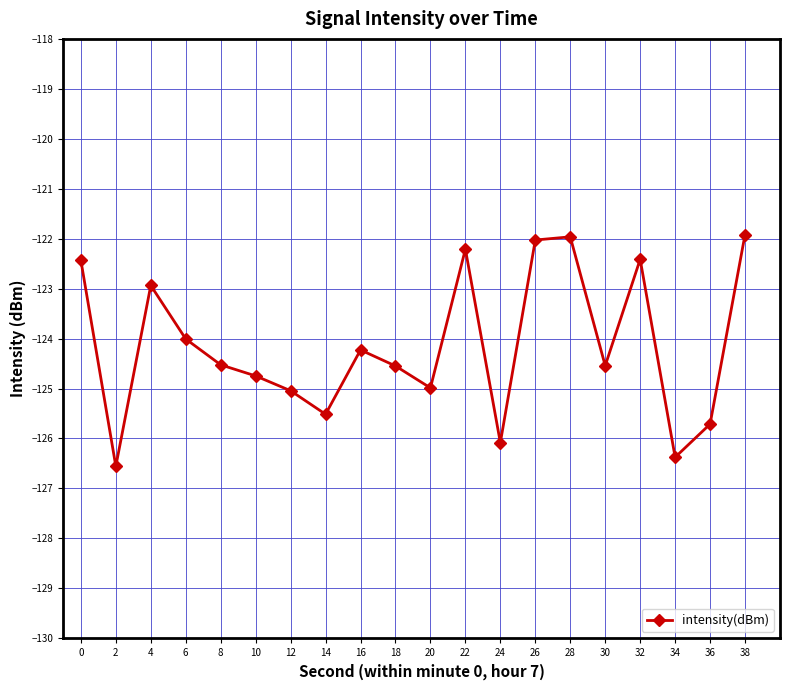

Count the number of data series in this chart.

1